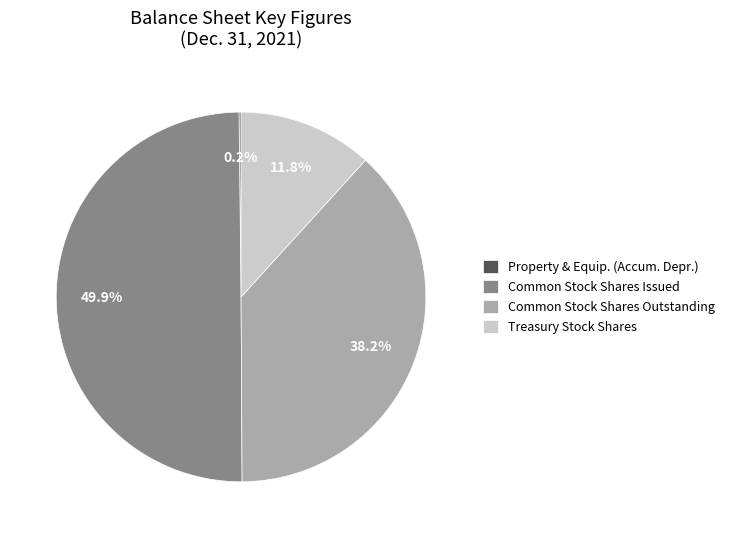

Which slice is the largest?

Common Stock Shares Issued